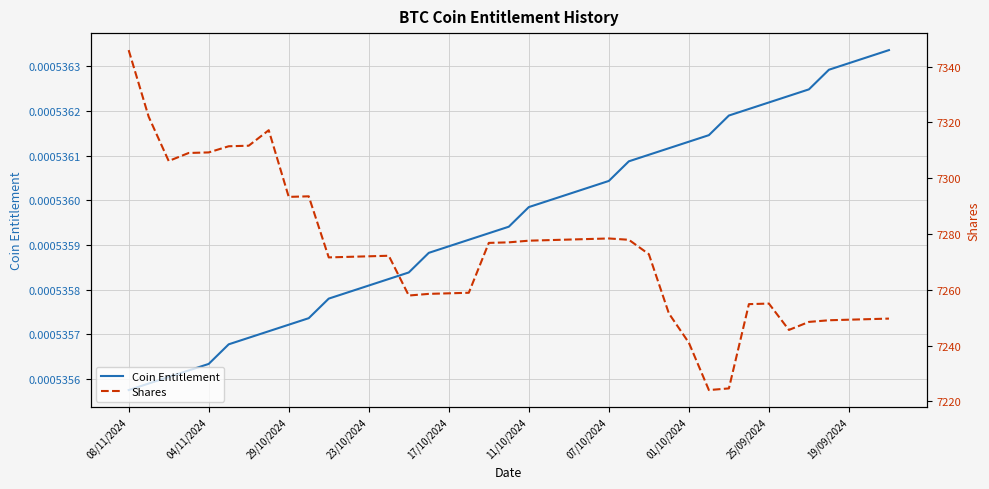

Reading right to left, transcribe all the data shown in this chart.

Coin Entitlement: 0.0	0.0	0.0	0.0	0.0	0.0	0.0	0.0	0.0	0.0	0.0	0.0	0.0	0.0	0.0	0.0	0.0	0.0	0.0	0.0	0.0	0.0	0.0	0.0	0.0	0.0	0.0	0.0	0.0	0.0	0.0	0.0	0.0	0.0	0.0	0.0	0.0	0.0	0.0
Shares: 7249.7	7249.5	7249.3	7249.1	7248.5	7245.6	7255.0	7254.8	7224.6	7224.0	7241.0	7251.5	7272.8	7277.9	7278.4	7278.2	7278.0	7277.8	7277.6	7277.0	7276.8	7258.9	7258.7	7258.5	7257.9	7272.2	7272.0	7271.8	7271.6	7293.5	7293.3	7317.2	7311.7	7311.5	7309.3	7309.1	7306.2	7322.0	7345.9